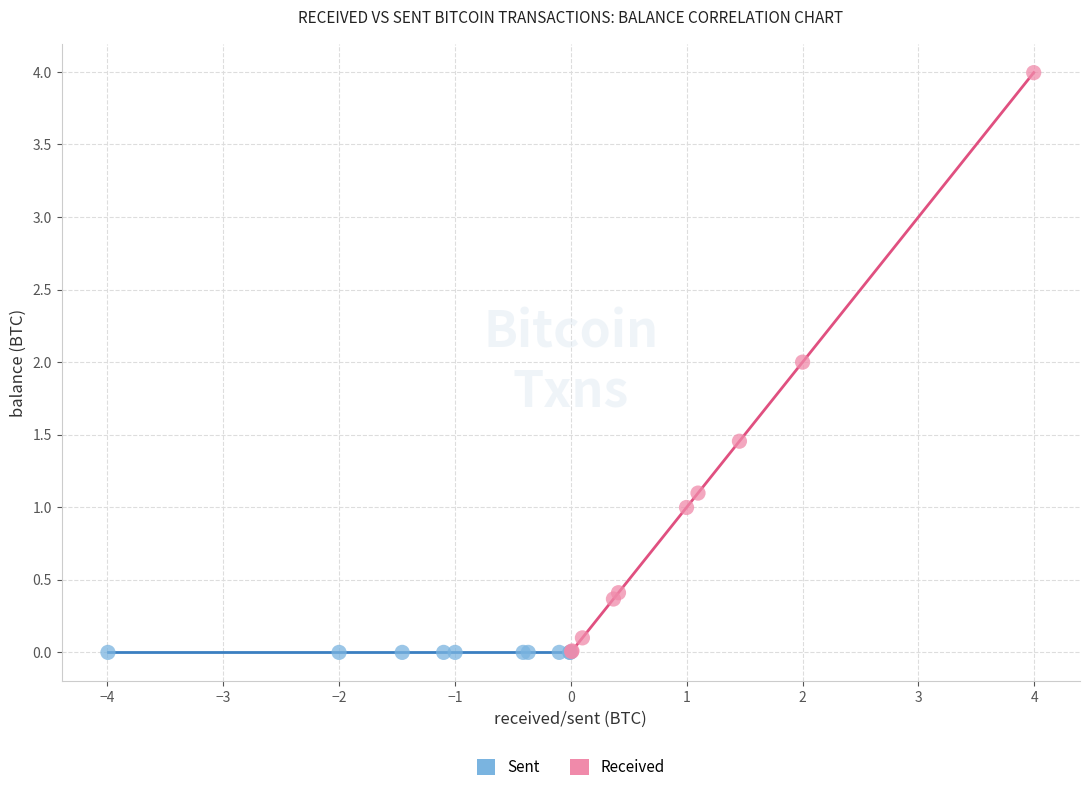

Which series contains the highest Y value?

Received